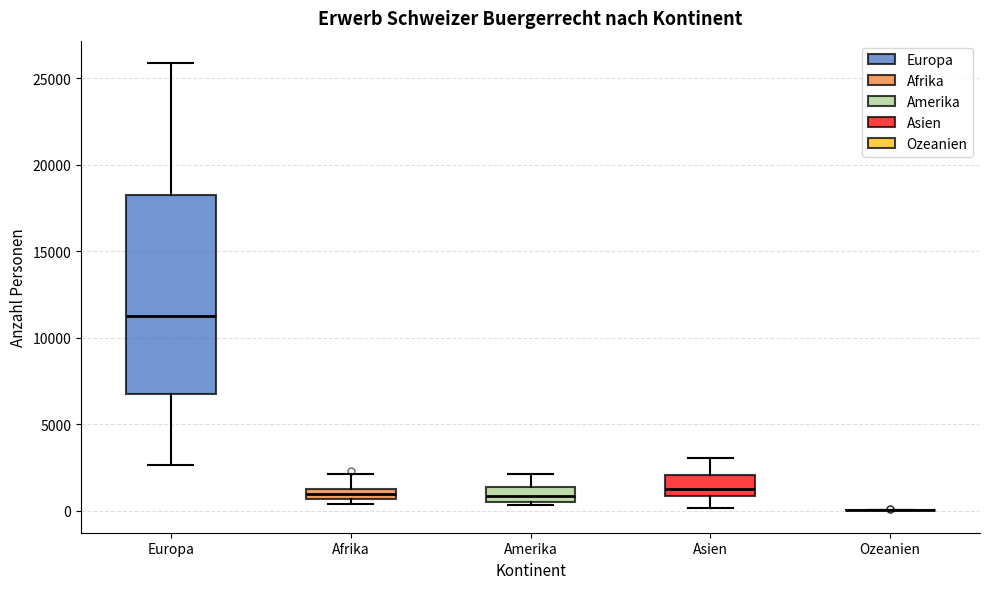

Comparing the boxes themselves (not the whiskers), which one is the tallest?

Europa